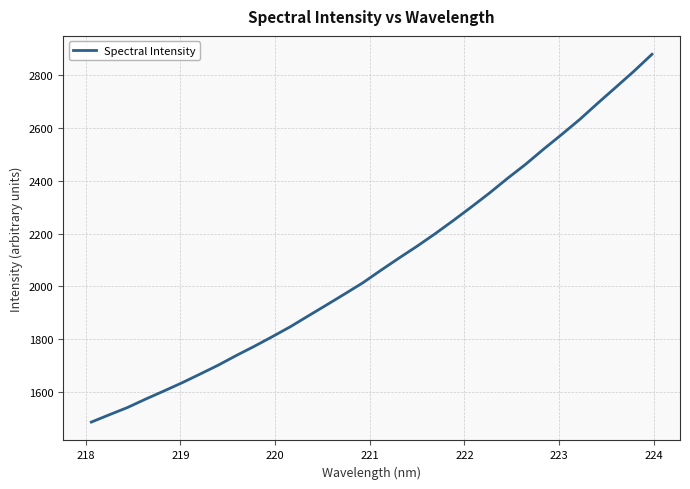

What is the smallest value displayed?

1486.2